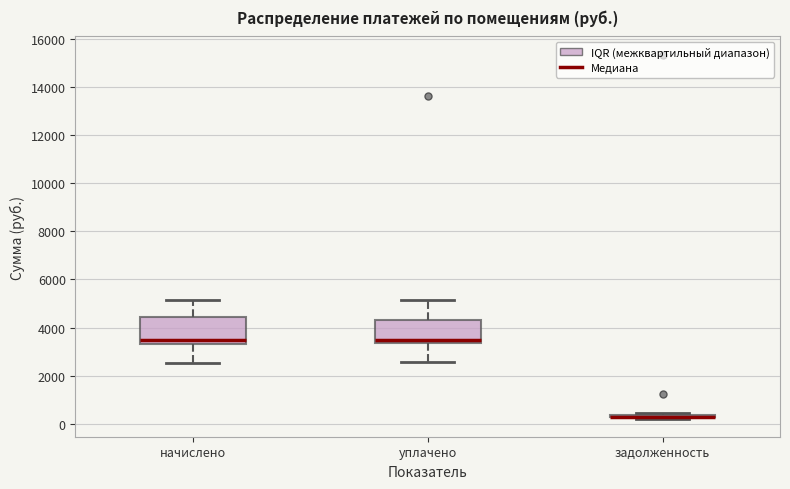

Reading left to right, read every box against the y-axis: the position of its median line, the range the box covers, and the ends of its whiskers. The values are not printed on the chart, so give them approximately, as read against the axis.

начислено: median 3400 (just above the box's lower edge), box 3400 to 4400, whiskers 2600 to 5200
уплачено: median 3400 (just above the box's lower edge), box 3400 to 4200, whiskers 2600 to 5200
задолженность: box collapsed to a line at 200, whiskers 200 to 400